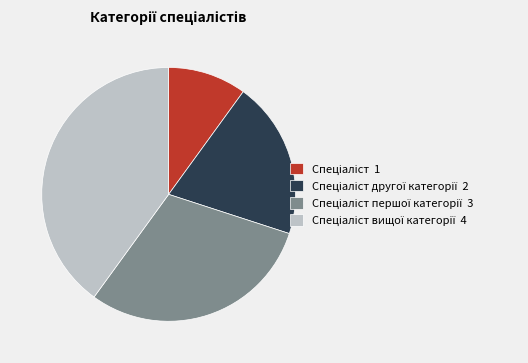

Does any single category account for the majority?

No